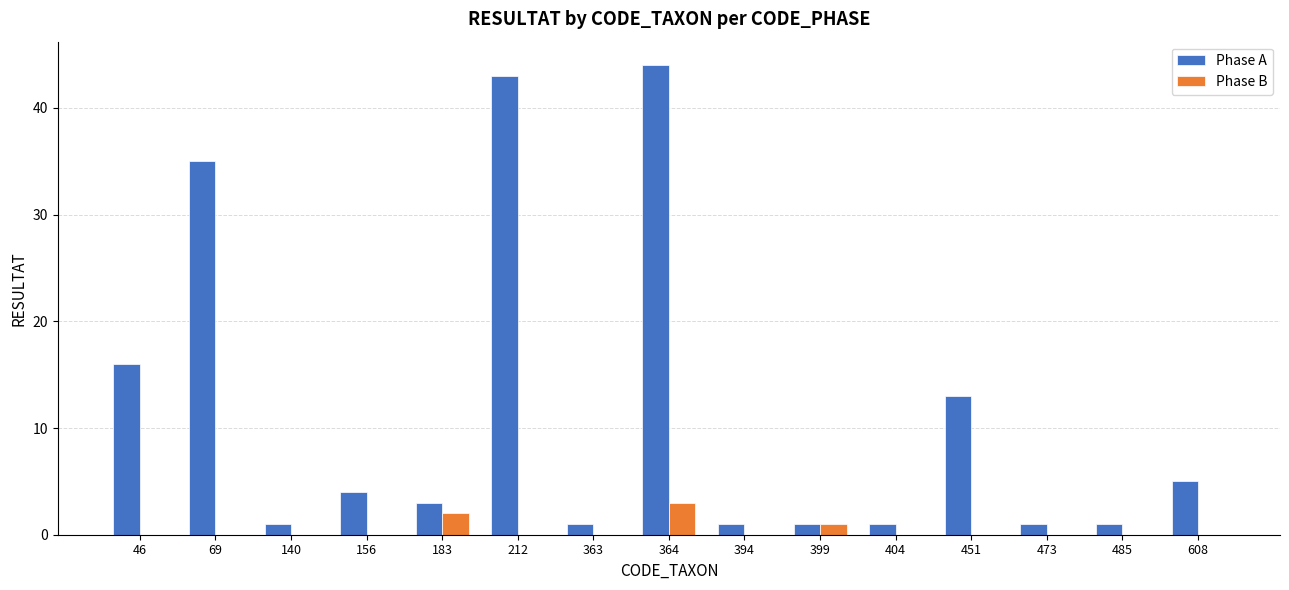

Are the bars horizontal?

No